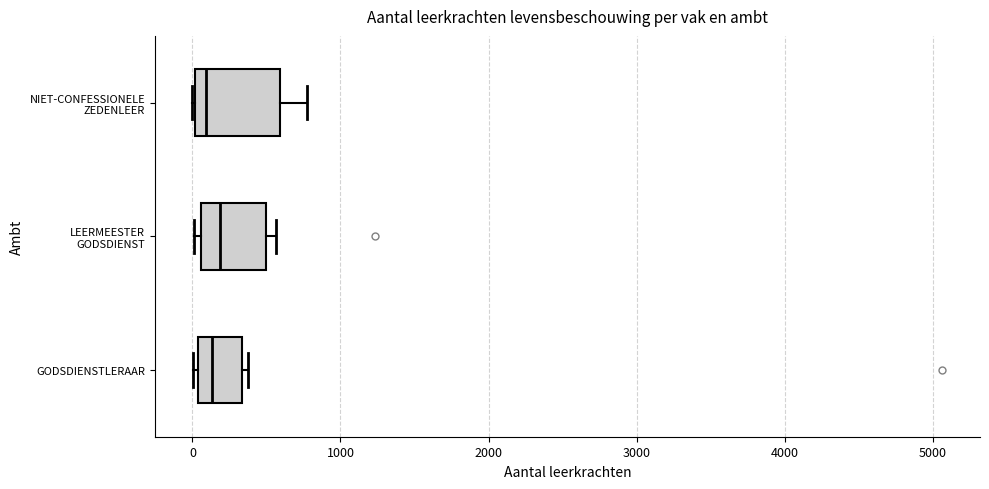

Comparing the boxes themselves (not the whiskers), which one is the widest?

NIET-CONFESSIONELE ZEDENLEER